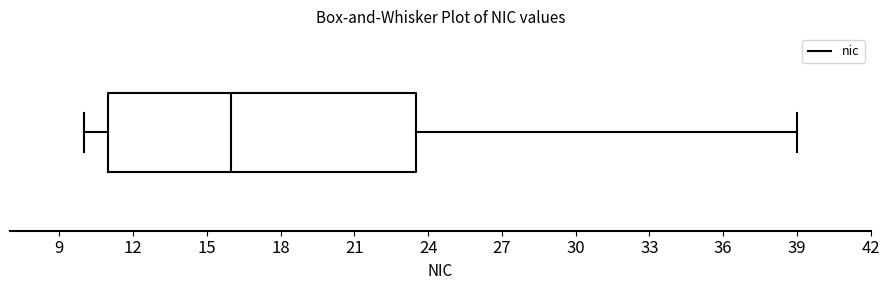

Transcribe this box plot: give where the median line is, the range the box spans, and where the two whiskers end, as read against the x-axis. The values are not printed on the chart, so give them approximately, as read against the axis.

median 16.0, box 11.0 to 23.5, whiskers 10.0 to 39.0